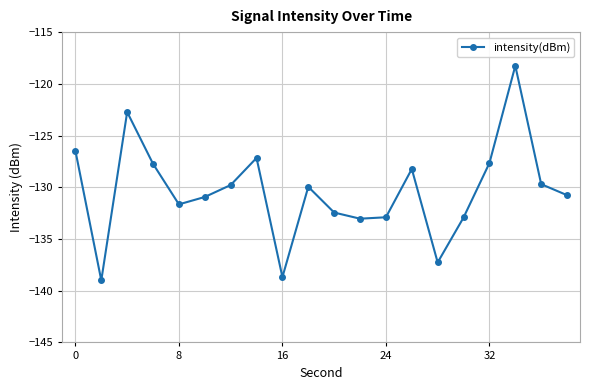

How many values are below -129?

13